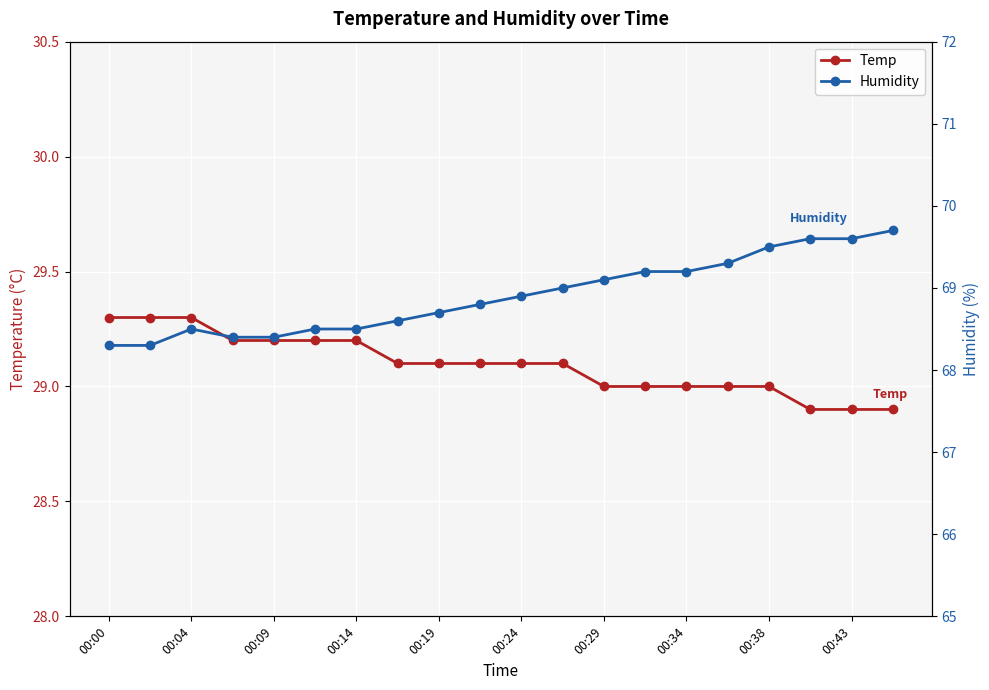

True or false: Humidity has a value of 32.0 at 00:14.

False